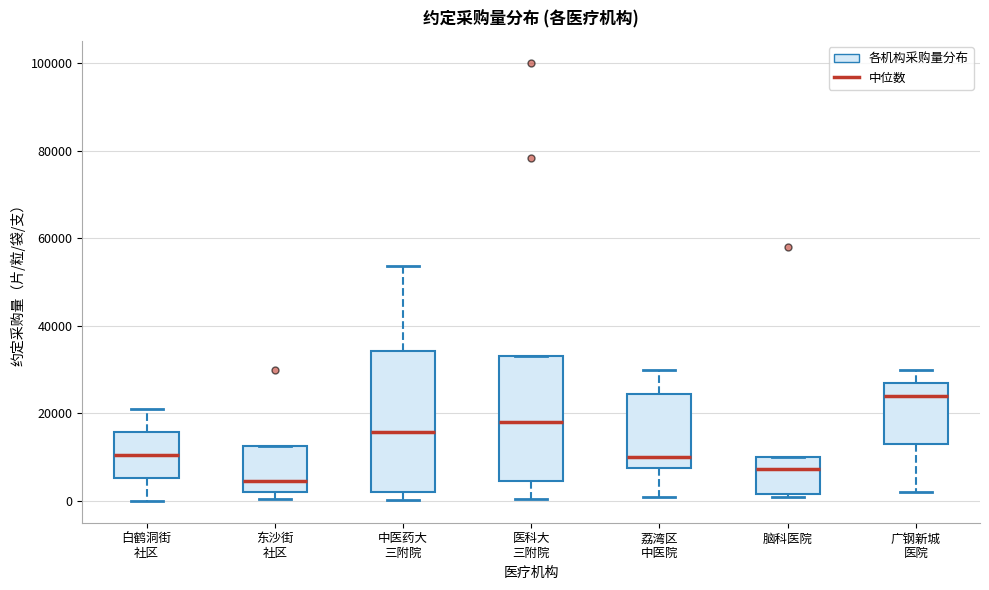

Reading left to right, read every box against the y-axis: the position of its median line, the range the box covers, and the ends of its whiskers. The values are not printed on the chart, so give them approximately, as read against the axis.

白鹤洞街 社区: median 10000, box 6000 to 16000, whiskers 0 to 22000
东沙街 社区: median 4000, box 2000 to 12000, whiskers 0 to 12000
中医药大 三附院: median 16000, box 2000 to 34000, whiskers 0 to 54000
医科大 三附院: median 18000, box 4000 to 34000, whiskers 0 to 34000
荔湾区 中医院: median 10000, box 8000 to 24000, whiskers 2000 to 30000
脑科医院: median 8000, box 2000 to 10000, whiskers 2000 to 10000
广钢新城 医院: median 24000, box 14000 to 28000, whiskers 2000 to 30000